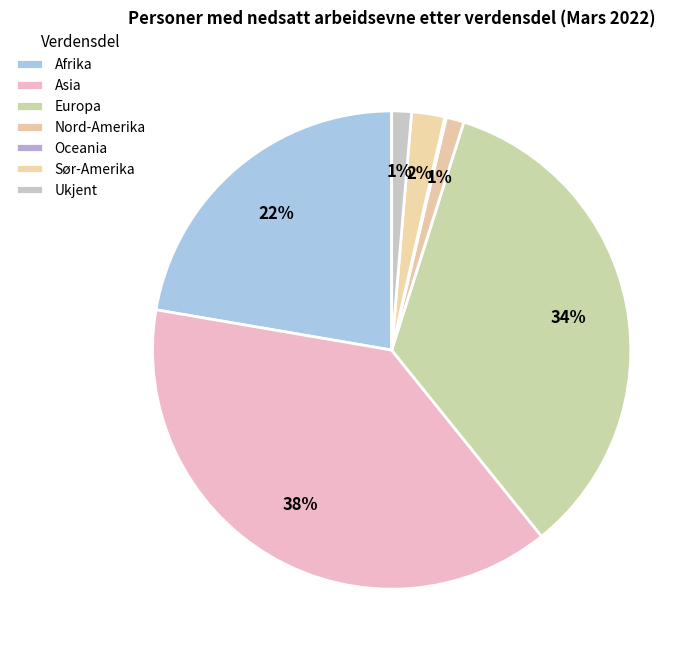

To the nearest percent, what is the difference between the largest and smallest slice percentages?

38%